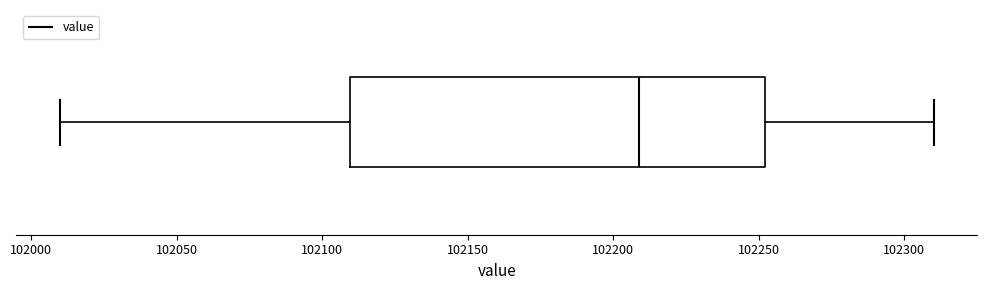

Read this box plot against the x-axis: the position of the median line, the range covered by the box, and the ends of both whiskers. The values are not printed on the chart, so give them approximately, as read against the axis.

median 102210, box 102110 to 102250, whiskers 102010 to 102310